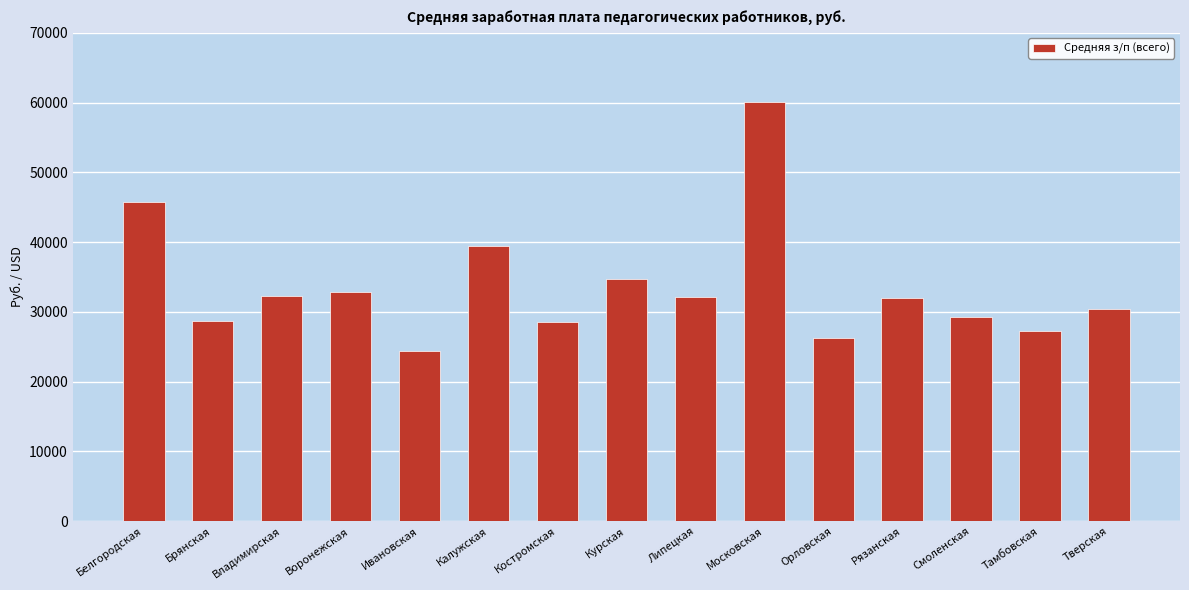

What is the difference between the maximum and minimum values?

35670.9